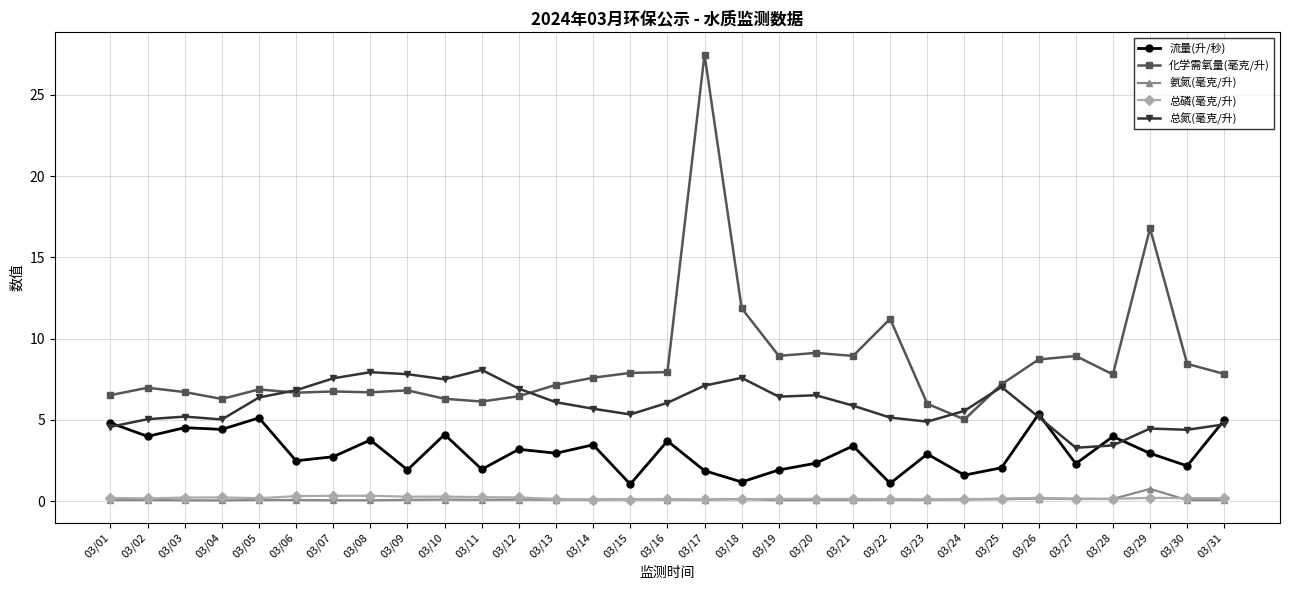

What are all the series names shown in the legend?

流量(升/秒), 化学需氧量(毫克/升), 氨氮(毫克/升), 总磷(毫克/升), 总氮(毫克/升)